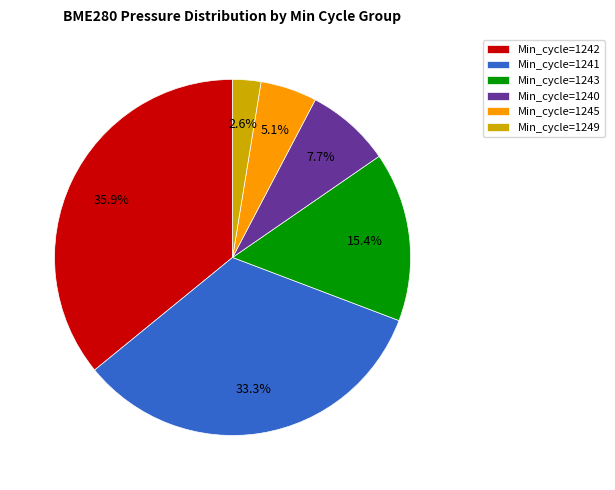

Which slice is the largest?

Min_cycle=1242